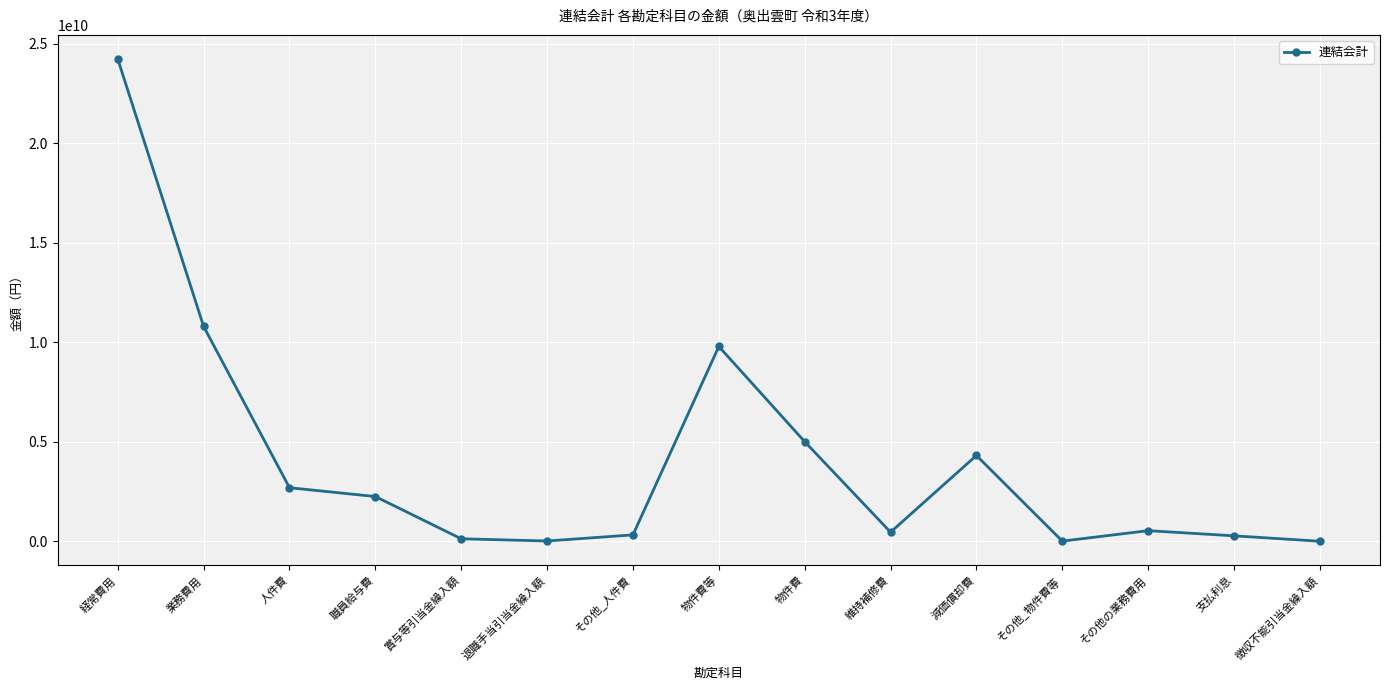

At which label is the value closest to 12112694325?

業務費用